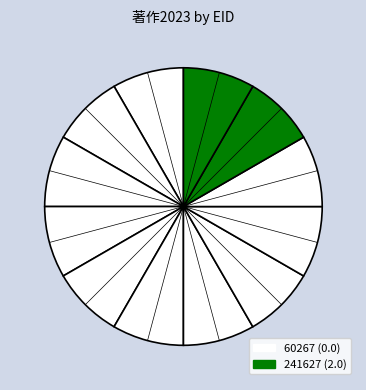

Count the number of slices in the pie.

12